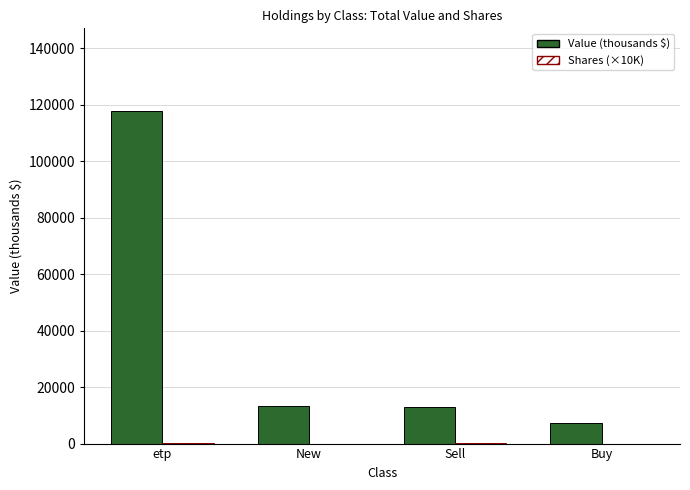

Which series has the largest total across all categories?

Value (thousands $)